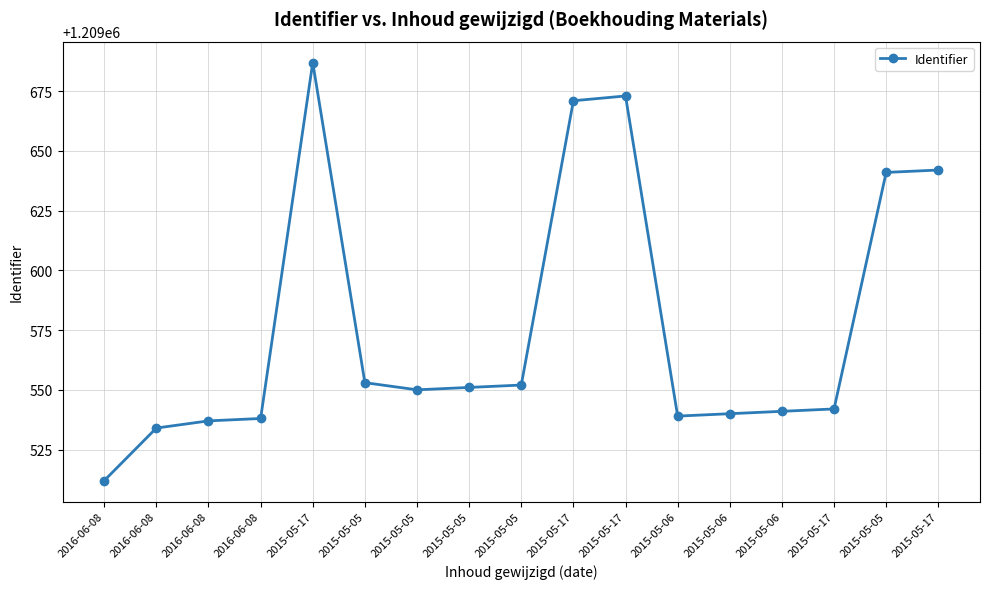

What is the difference between the second highest and second lowest values?

139